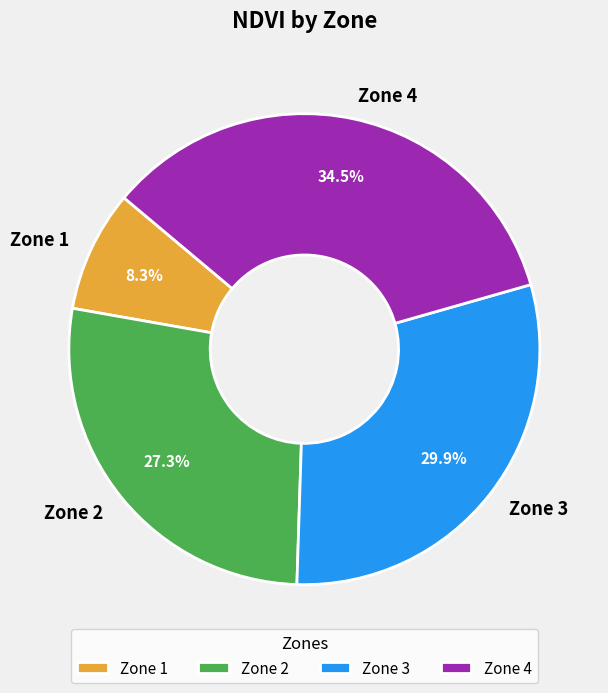

How many segments does this pie chart have?

4